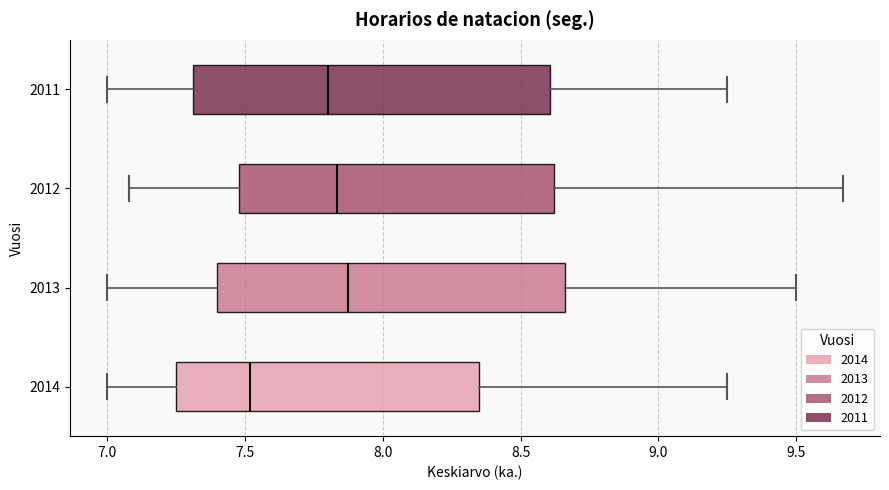

Where is the right edge of the box at y = 2013 on the x-axis? The values are not printed on the chart, so give them approximately, as read against the axis.

8.65